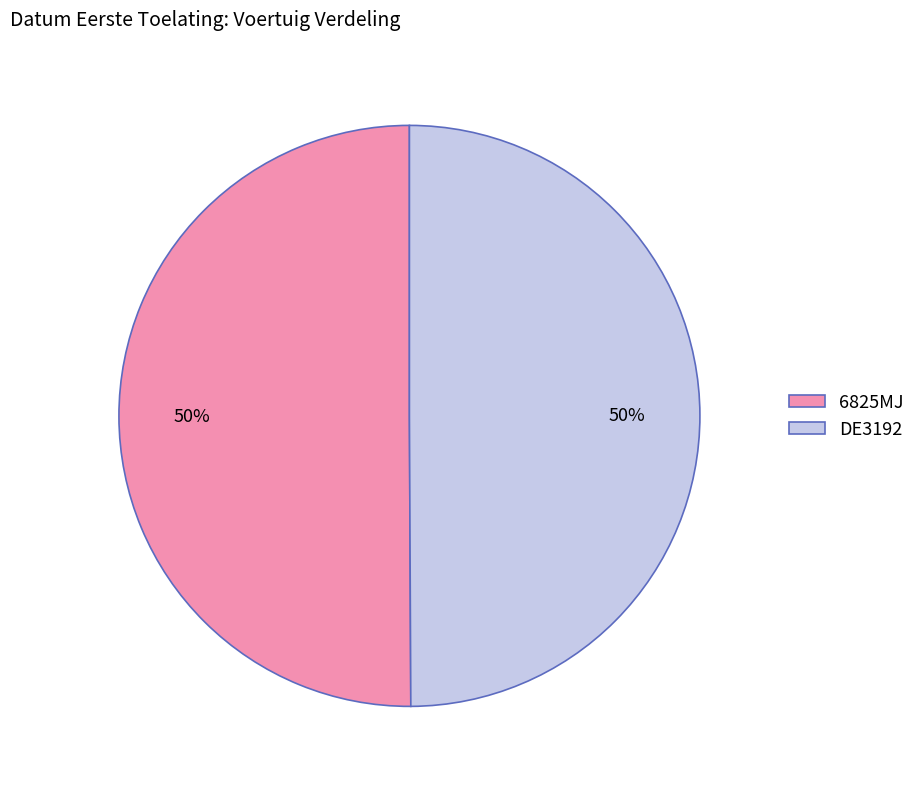

To the nearest percent, what is the combined percentage of 6825MJ and DE3192?

100%